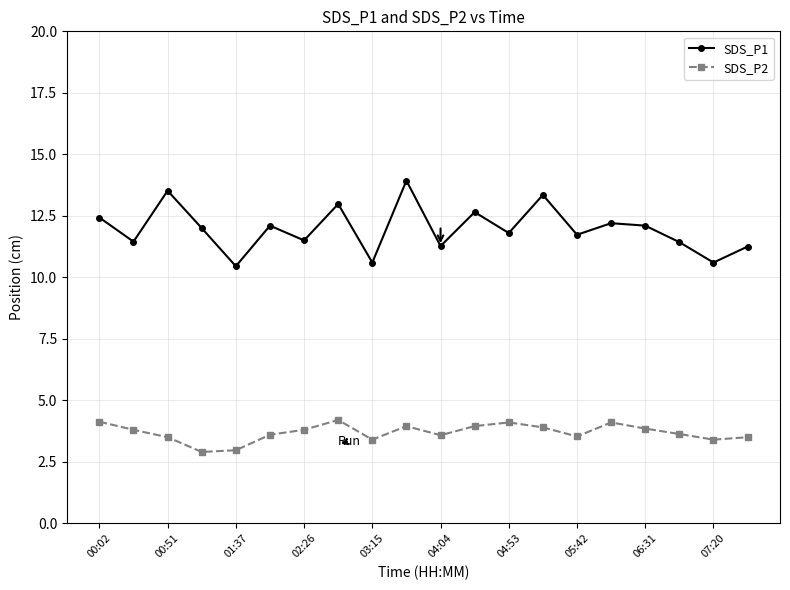

Which series has the widest spread of values?

SDS_P1